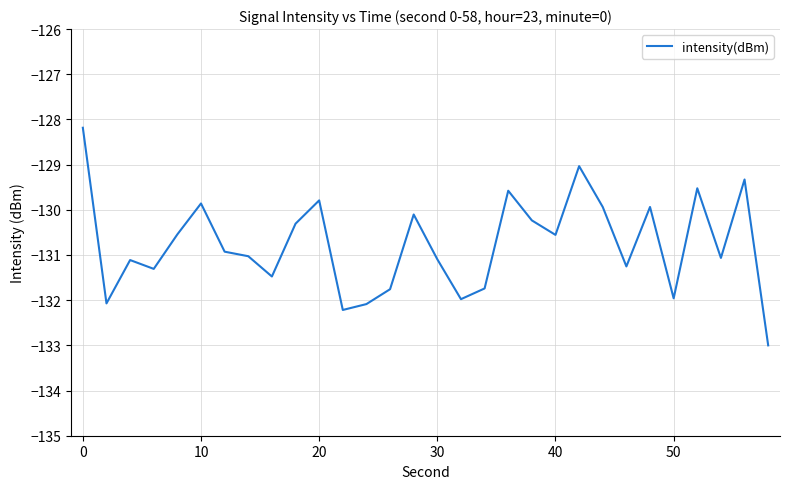

How many categories are shown in the chart?

30